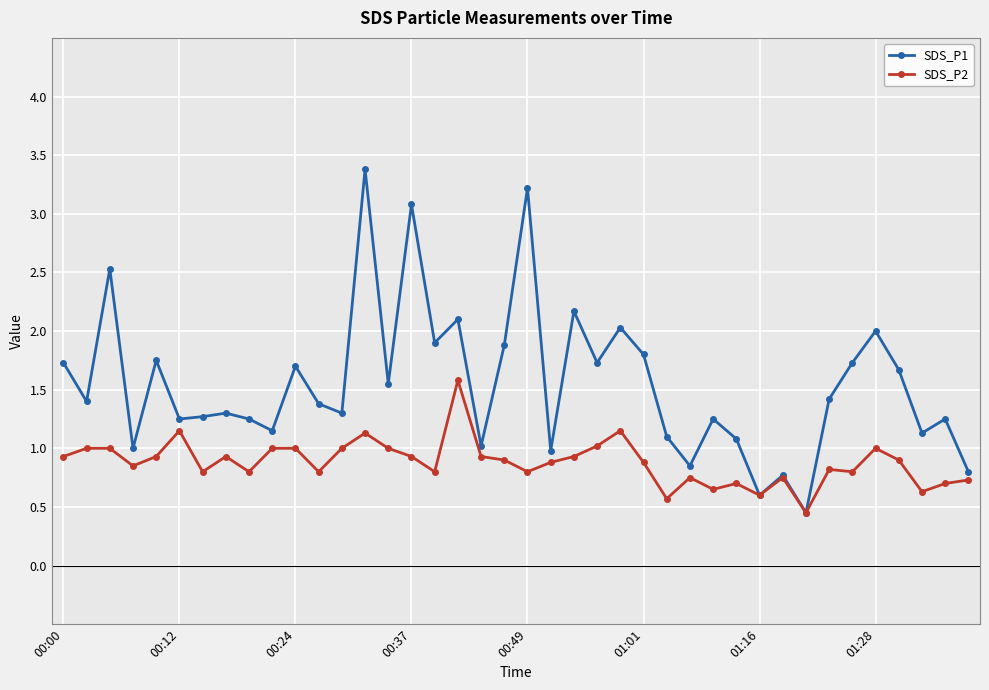

What is the value of the SDS_P1 point at the 25th from the left?

2.0